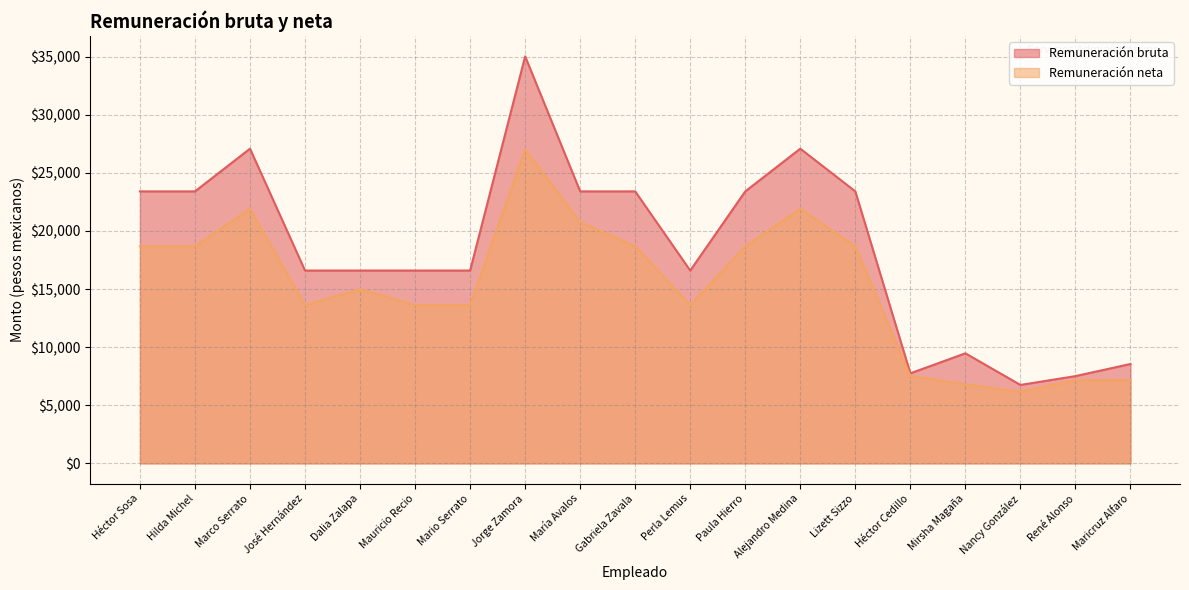

Reading left to right, list all the values displayed in this chart.

Remuneración bruta: Héctor Sosa=23406.0	Hilda Michel=23406.0	Marco Serrato=27081.1	José Hernández=16594.0	Dalia Zalapa=16594.0	Mauricio Recio=16594.0	Mario Serrato=16594.0	Jorge Zamora=35025.2	María Avalos=23406.0	Gabriela Zavala=23406.0	Perla Lemus=16594.0	Paula Hierro=23406.0	Alejandro Medina=27081.1	Lizett Sizzo=23406.0	Héctor Cedillo=7748.6	Mirsha Magaña=9471.8	Nancy González=6749.1	René Alonso=7509.4	Maricruz Alfaro=8552.4
Remuneración neta: Héctor Sosa=18683.6	Hilda Michel=18683.6	Marco Serrato=21910.0	José Hernández=13616.9	Dalia Zalapa=14991.8	Mauricio Recio=13616.9	Mario Serrato=13616.9	Jorge Zamora=27024.4	María Avalos=20769.6	Gabriela Zavala=18683.6	Perla Lemus=13616.9	Paula Hierro=18683.6	Alejandro Medina=21910.0	Lizett Sizzo=18683.6	Héctor Cedillo=7509.8	Mirsha Magaña=6800.5	Nancy González=6168.3	René Alonso=7145.5	Maricruz Alfaro=7145.5